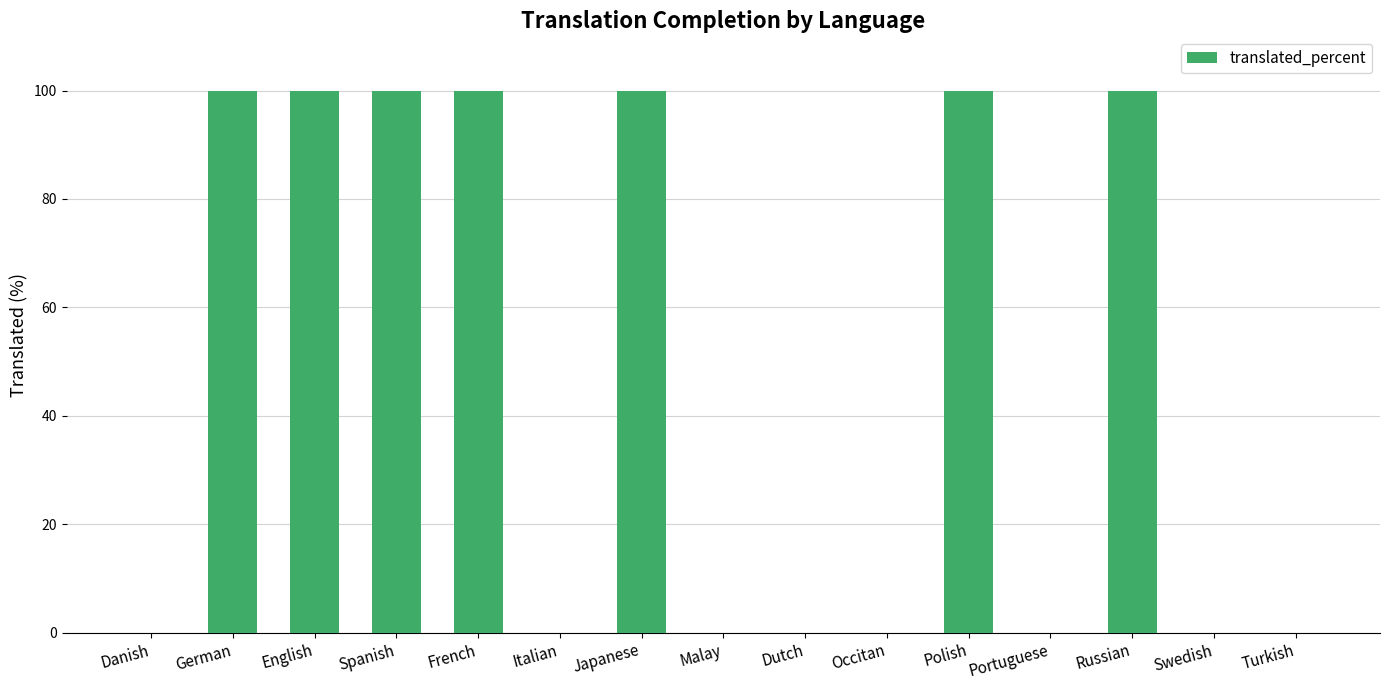

What is the greatest value displayed?

100